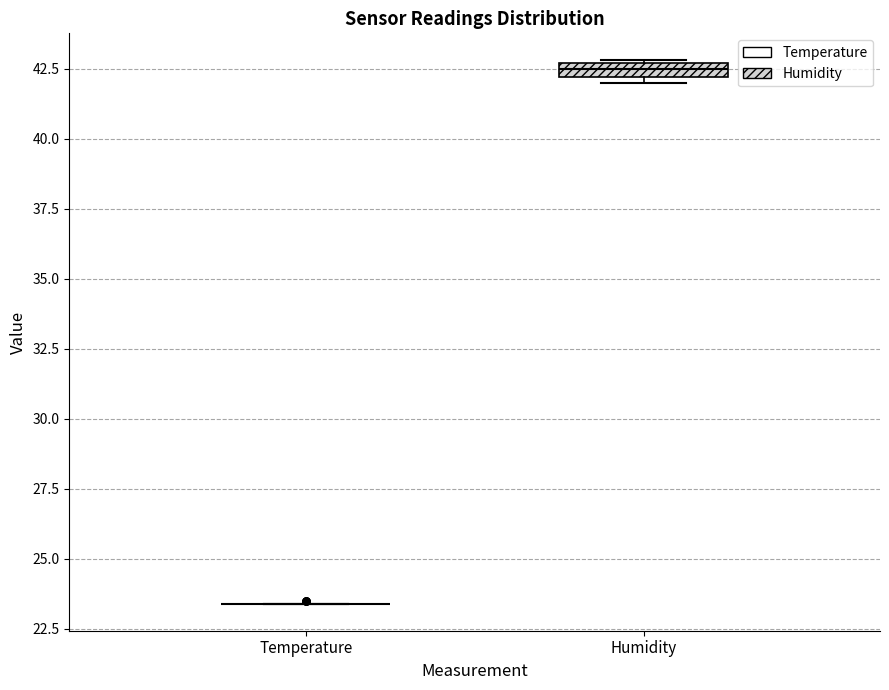

Which box is the tallest, from its lower edge to its upper edge?

Humidity